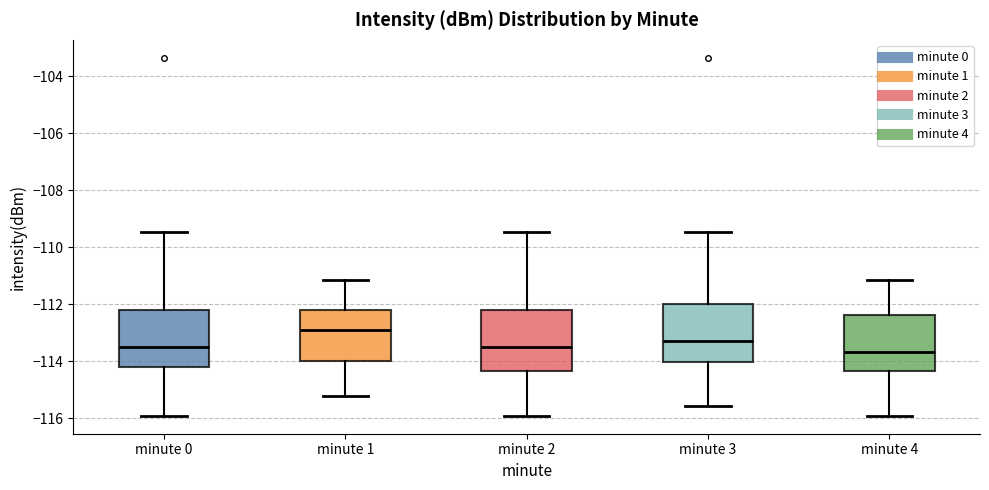

Reading left to right, transcribe this box plot: for each box, give where its median line is, the range the box spans, and where its two whiskers end, as read against the y-axis. The values are not printed on the chart, so give them approximately, as read against the axis.

minute 0: median -113.6, box -114.2 to -112.2, whiskers -116.0 to -109.4
minute 1: median -113.0, box -114.0 to -112.2, whiskers -115.2 to -111.2
minute 2: median -113.6, box -114.4 to -112.2, whiskers -116.0 to -109.4
minute 3: median -113.2, box -114.0 to -112.0, whiskers -115.6 to -109.4
minute 4: median -113.6, box -114.4 to -112.4, whiskers -116.0 to -111.2